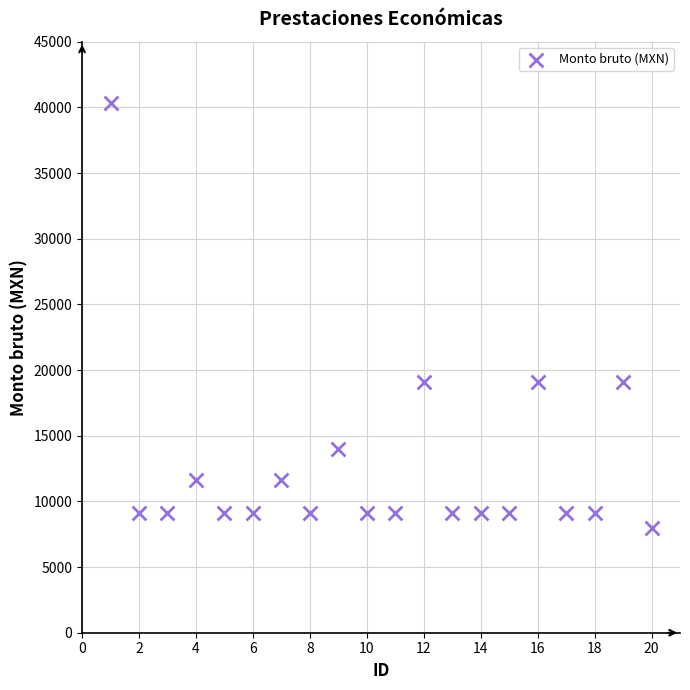

What is the range of Y values (max minus min)?

32355.5